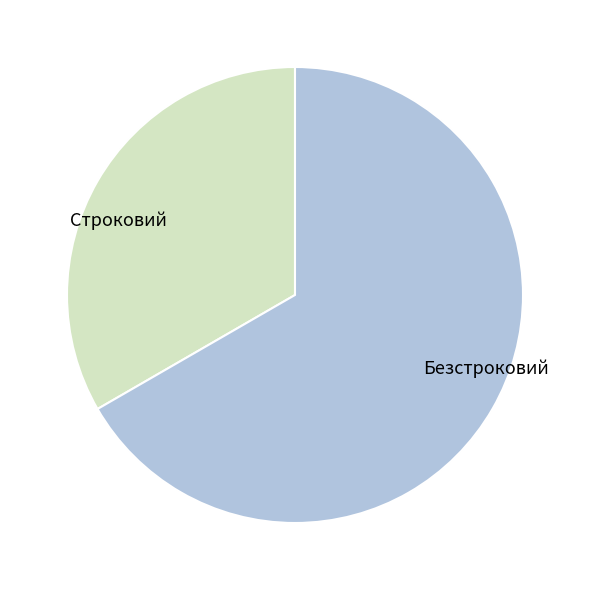

Which slice is the smallest?

Строковий